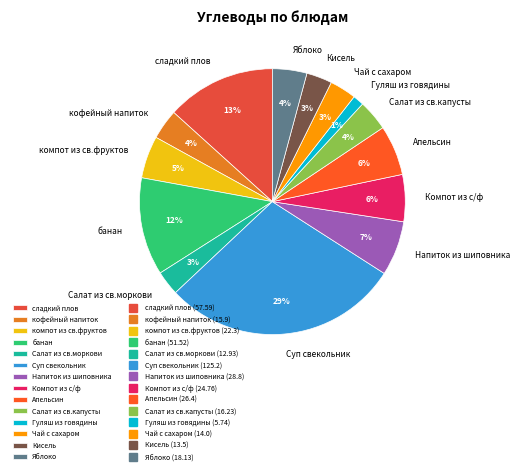

Does any single category account for the majority?

No